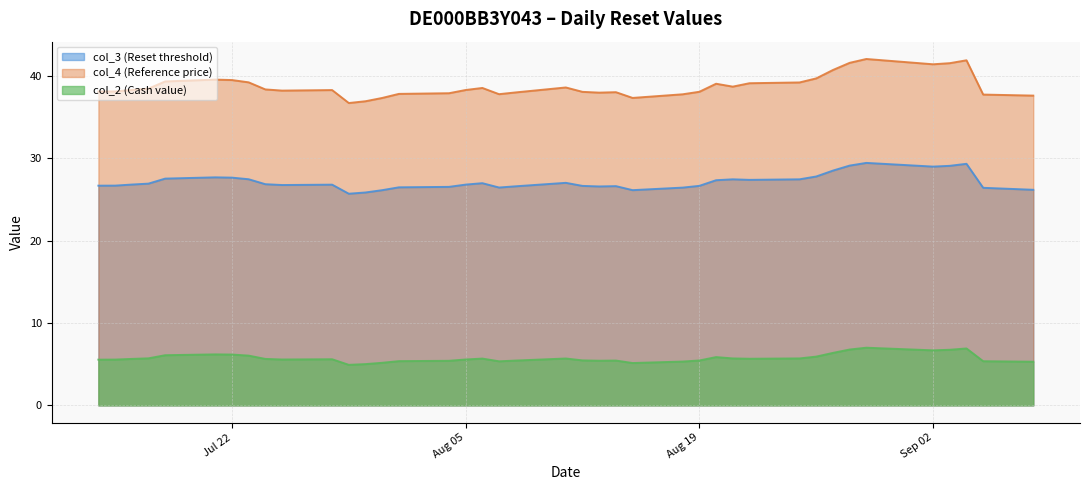

What is the value of the col_2 (Cash value) point at the 22nd from the left?

5.5